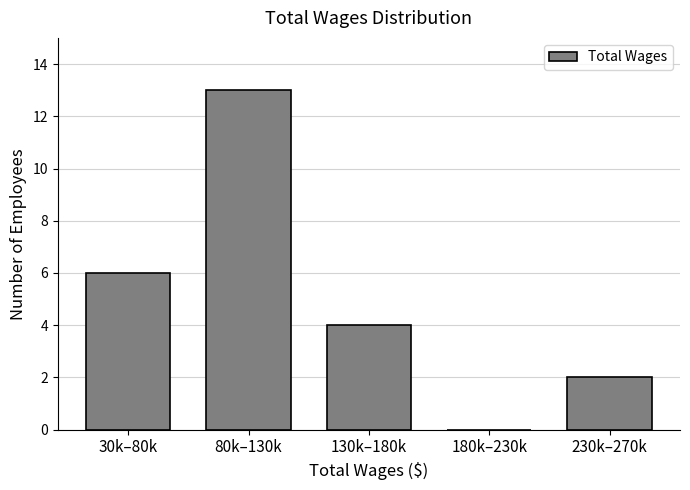

Reading left to right, extract all data points from this chart.

30k–80k=6	80k–130k=13	130k–180k=4	180k–230k=0	230k–270k=2